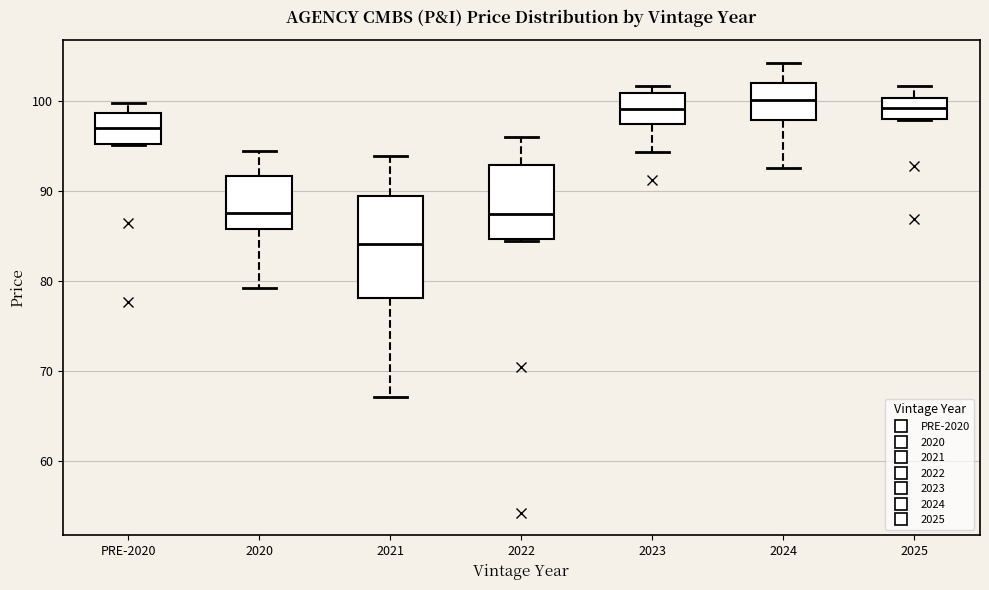

Where does the lower whisker of the box for 2023 end on the y-axis? The values are not printed on the chart, so give them approximately, as read against the axis.

94